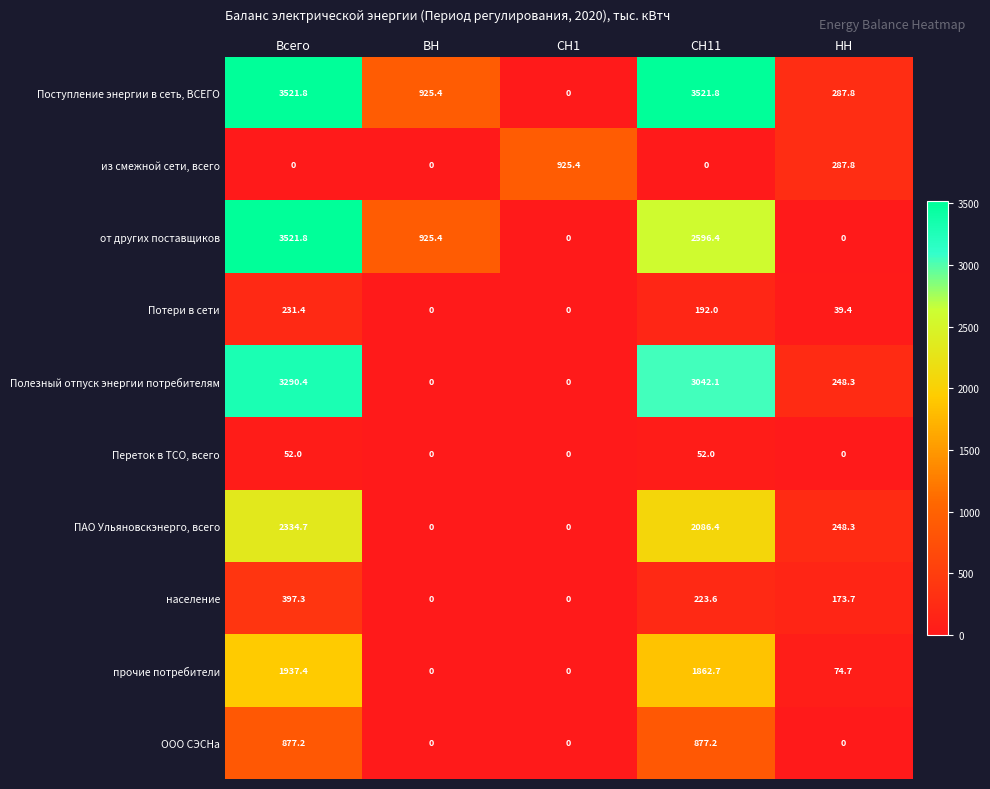

What is the spread (max minus min) of values at СН11?

3521.8